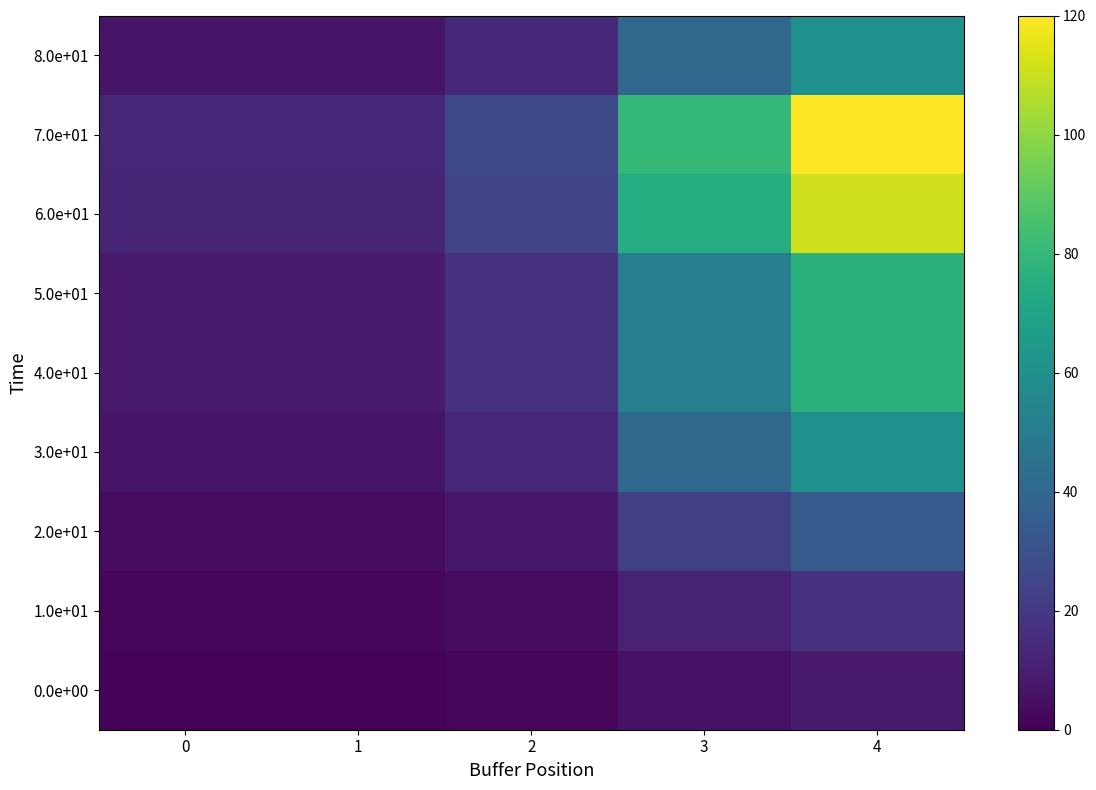

Which series has the largest total across all categories?

7.0e+01